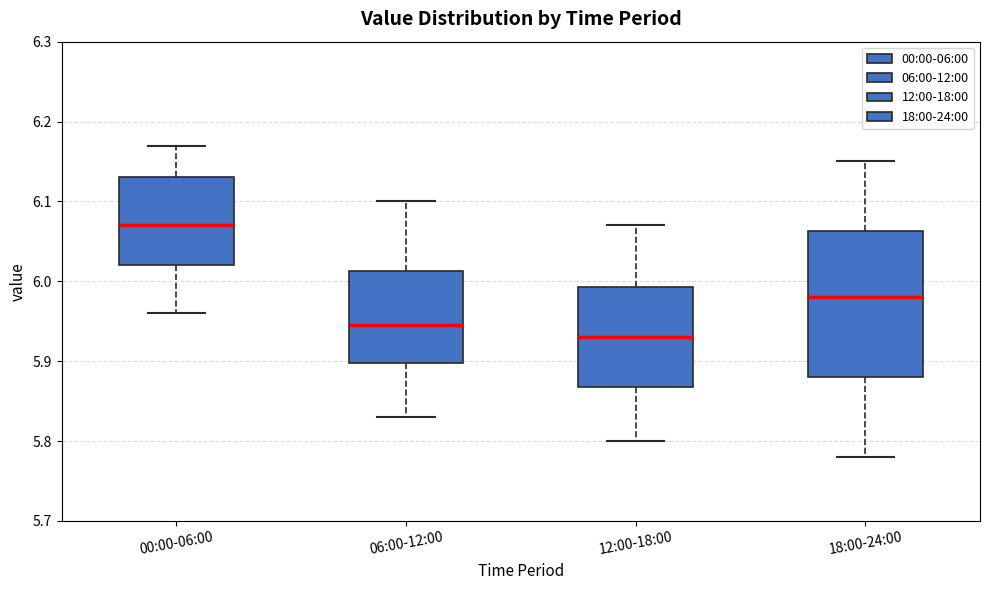

Comparing the boxes themselves (not the whiskers), which one is the tallest?

18:00-24:00